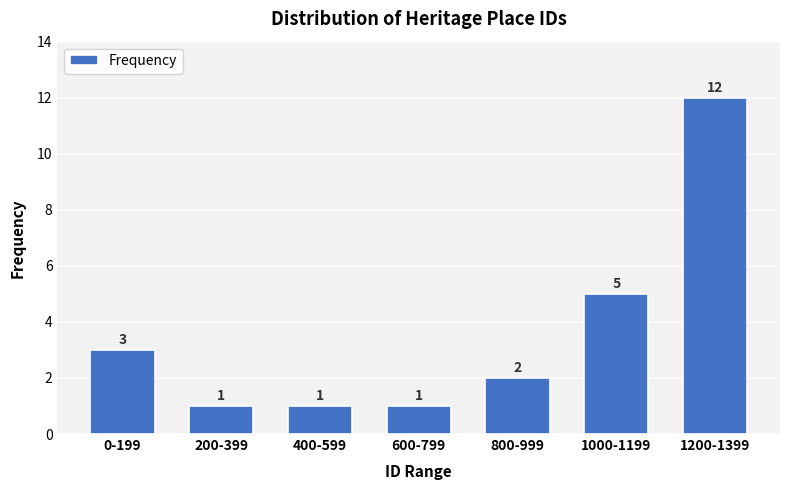

Reading left to right, list all the values displayed in this chart.

0-199=3	200-399=1	400-599=1	600-799=1	800-999=2	1000-1199=5	1200-1399=12